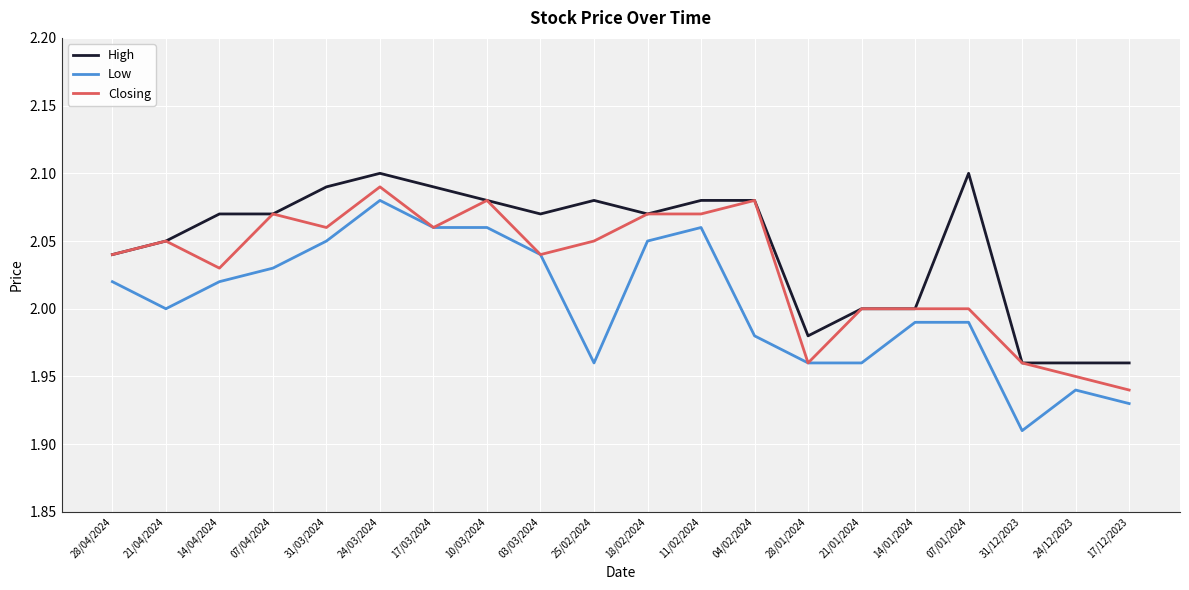

At which category is the sum across all series the highest?

24/03/2024